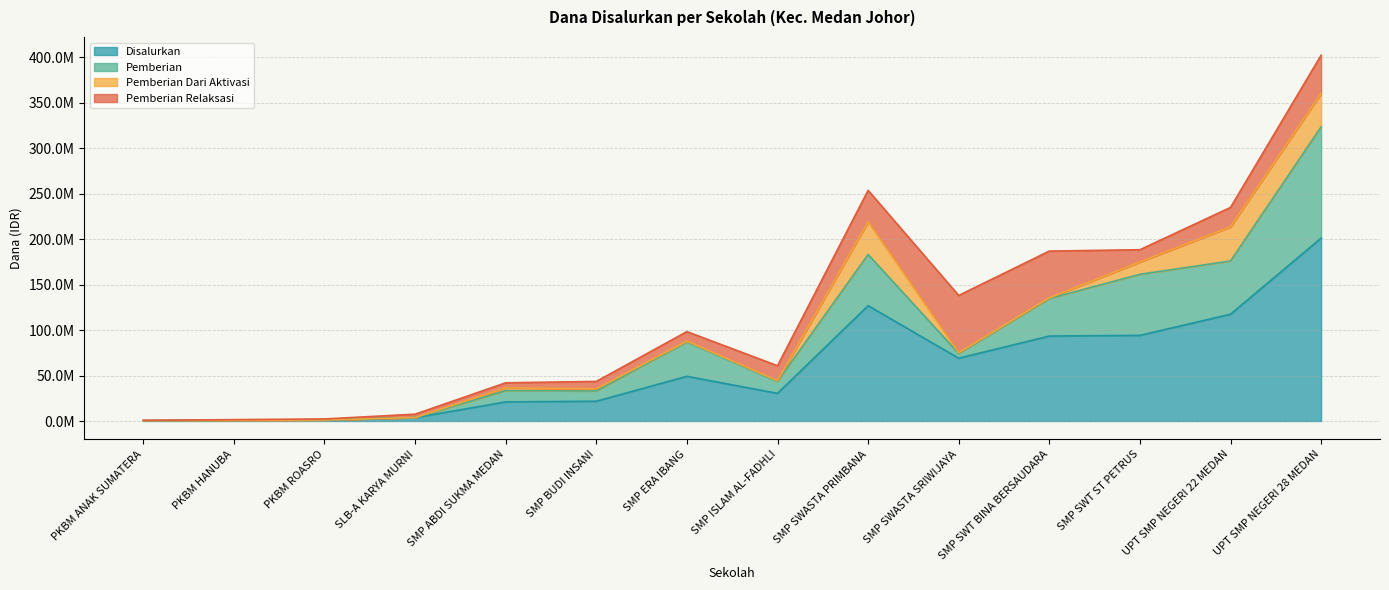

The value of Pemberian Relaksasi at SMP SWASTA SRIWIJAYA is 63000000. True or false?

True